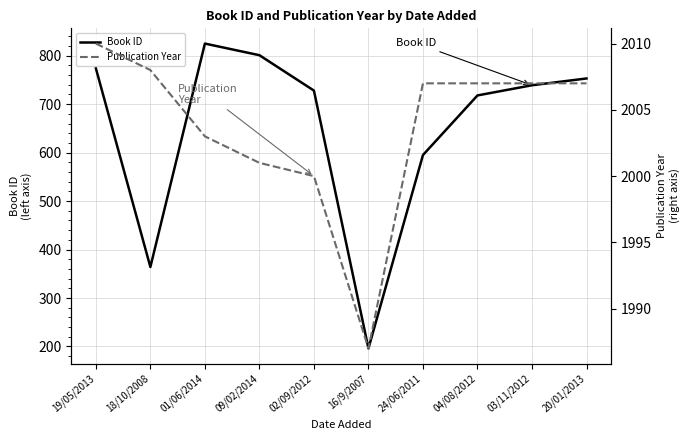

Reading left to right, extract all data points from this chart.

Book ID: 19/05/2013=774	18/10/2008=364	01/06/2014=825	09/02/2014=801	02/09/2012=728	16/9/2007=196	24/06/2011=595	04/08/2012=718	03/11/2012=739	20/01/2013=753
Publication Year: 19/05/2013=2010	18/10/2008=2008	01/06/2014=2003	09/02/2014=2001	02/09/2012=2000	16/9/2007=1987	24/06/2011=2007	04/08/2012=2007	03/11/2012=2007	20/01/2013=2007